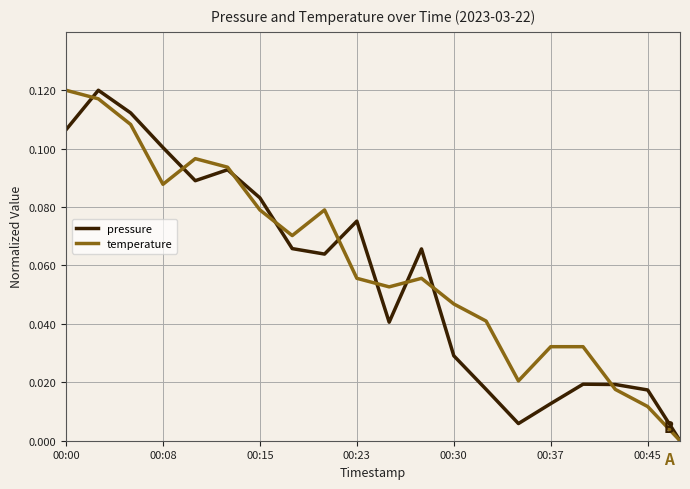

What are all the series names shown in the legend?

pressure, temperature